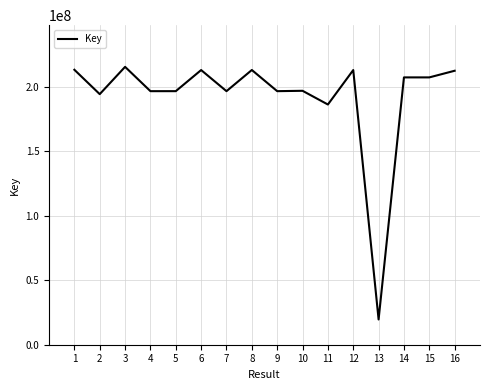

What is the average value?

192392204